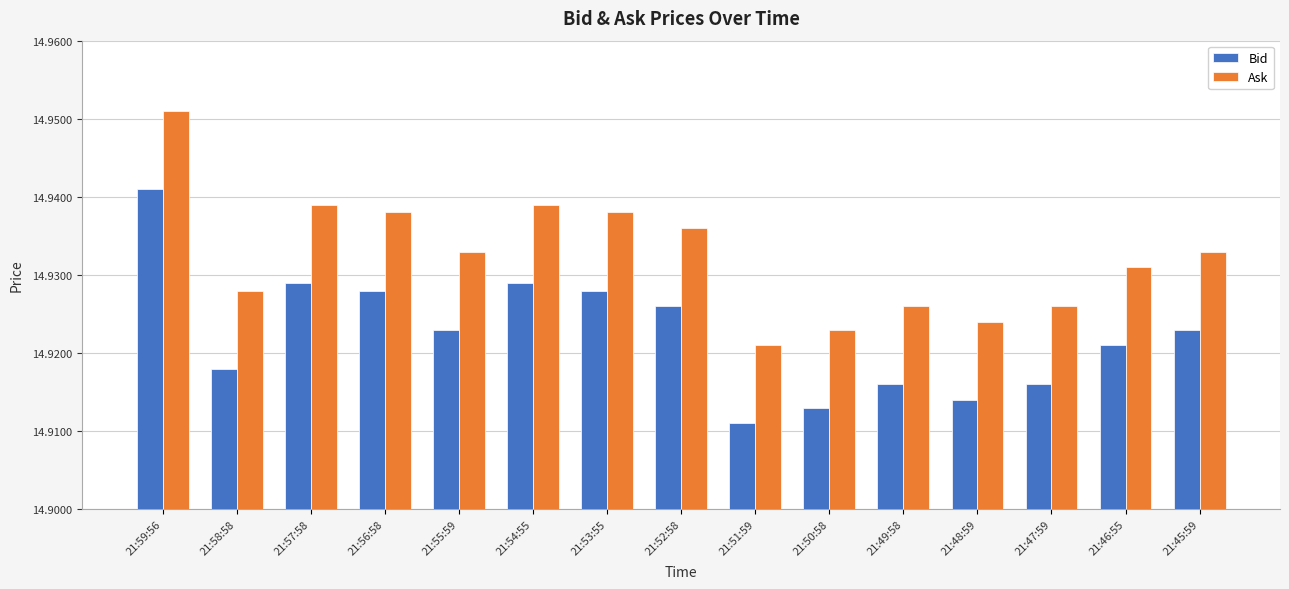

Which series has the largest total across all categories?

Ask